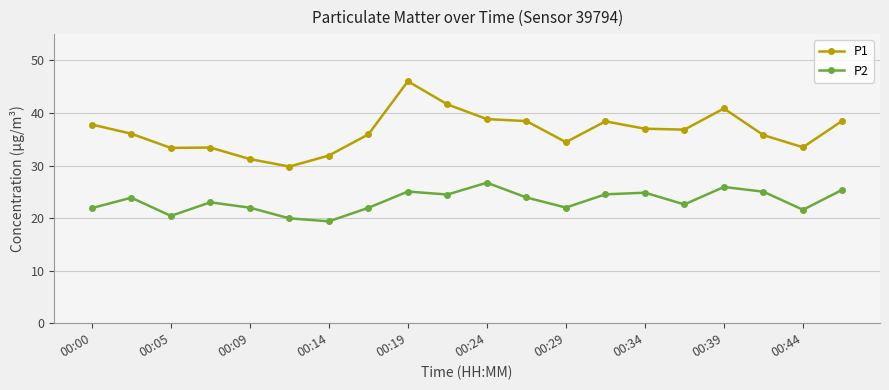

What are all the series names shown in the legend?

P1, P2